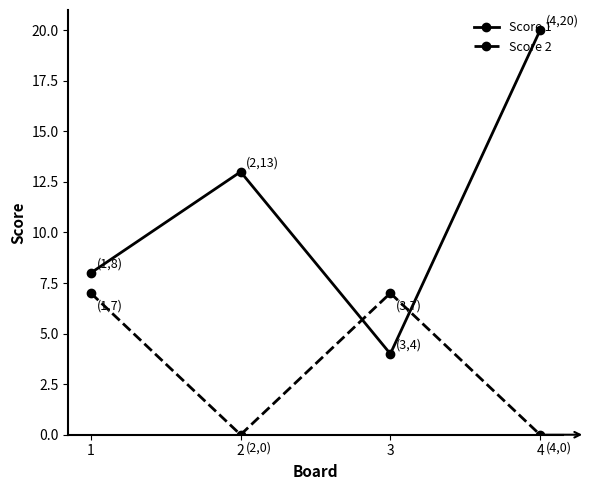

How many times do Score 1 and Score 2 cross each other?

2